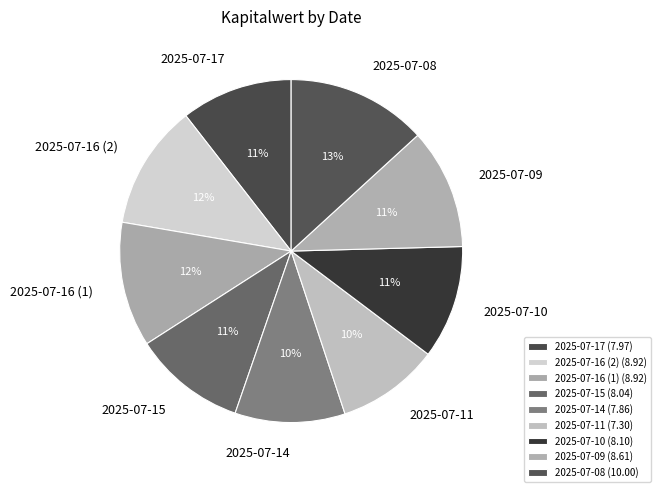

True or false: 2025-07-10 accounts for 11% of the total.

True